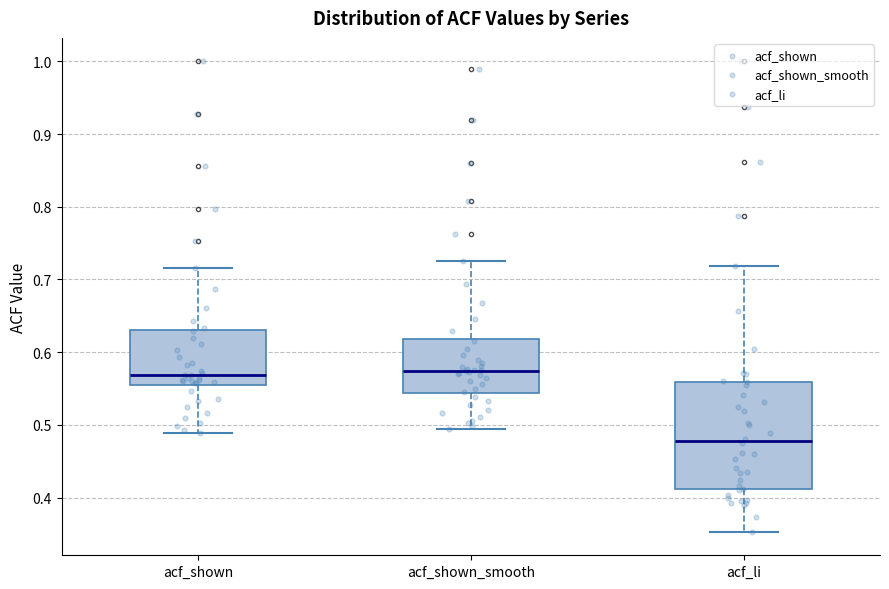

Reading left to right, transcribe this box plot: for each box, give where its median line is, the range the box spans, and where its two whiskers end, as read against the y-axis. The values are not printed on the chart, so give them approximately, as read against the axis.

acf_shown: median 0.57, box 0.56 to 0.63, whiskers 0.49 to 0.72
acf_shown_smooth: median 0.57, box 0.54 to 0.62, whiskers 0.49 to 0.73
acf_li: median 0.48, box 0.41 to 0.56, whiskers 0.35 to 0.72